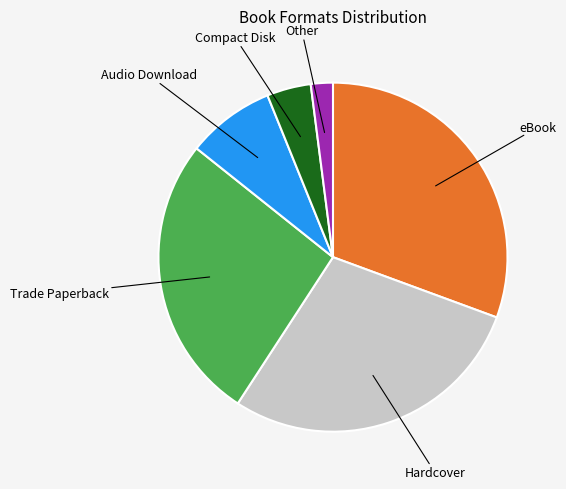

Is Other the majority of the pie?

No